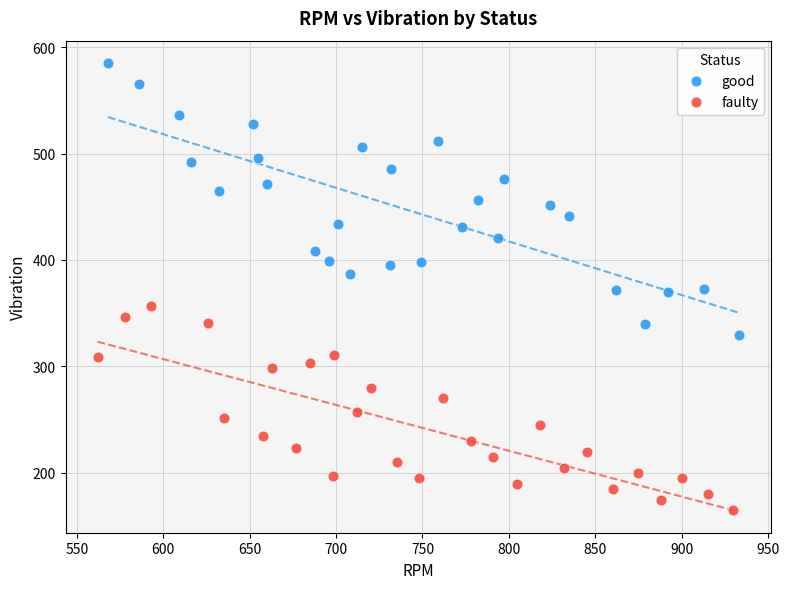

Which series has the largest Y range (max minus min)?

good